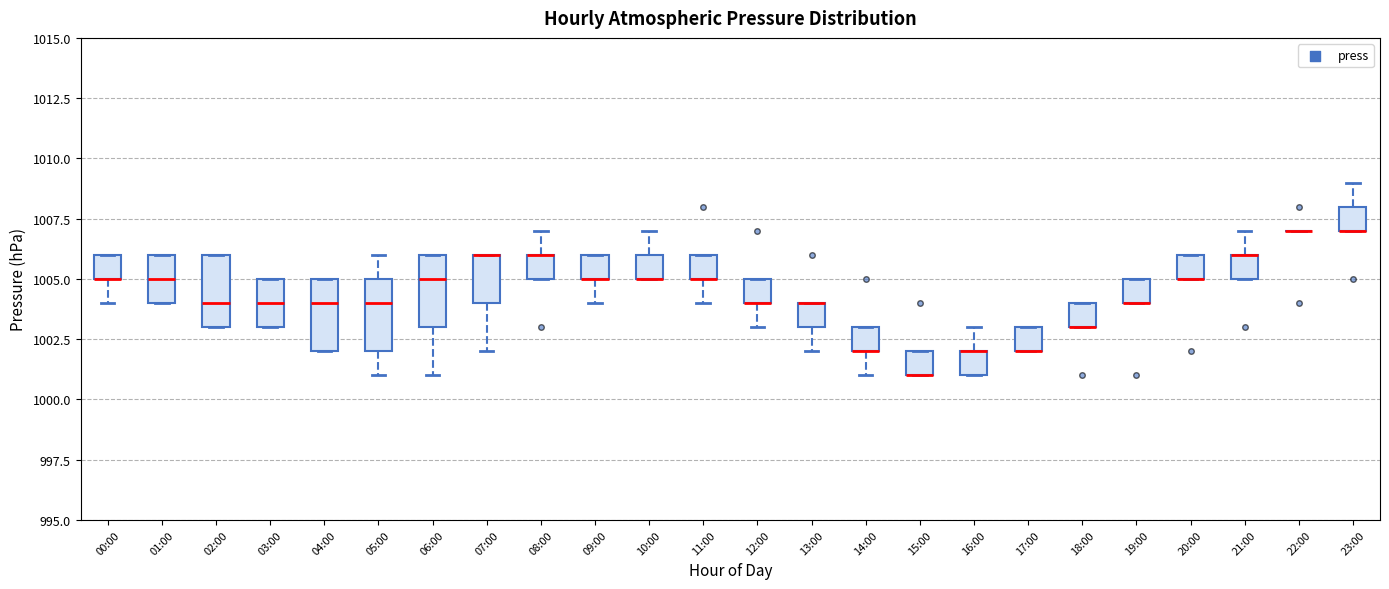

Where does the median line of the box for 02:00 sit on the y-axis? The values are not printed on the chart, so give them approximately, as read against the axis.

1004